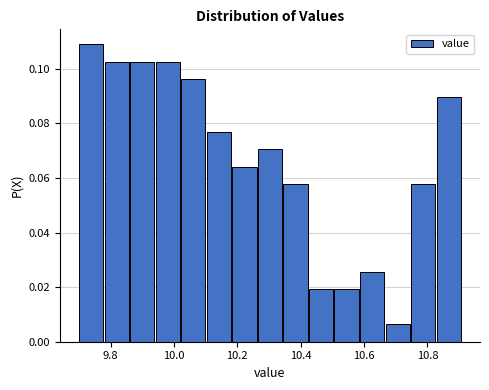

Reading left to right, transcribe this chart: for each bar, give the range it covers on the x-axis and its height. Neither the bar edges nor the heights are printed on the chart, so give them approximately, as read against the axes.

9.70 to 9.78: 0.108
9.78 to 9.86: 0.102
9.86 to 9.94: 0.102
9.94 to 10.02: 0.102
10.02 to 10.10: 0.096
10.10 to 10.18: 0.076
10.18 to 10.26: 0.064
10.26 to 10.34: 0.070
10.34 to 10.42: 0.058
10.42 to 10.50: 0.020
10.50 to 10.58: 0.020
10.58 to 10.66: 0.026
10.66 to 10.74: 0.006
10.74 to 10.82: 0.058
10.82 to 10.92: 0.090